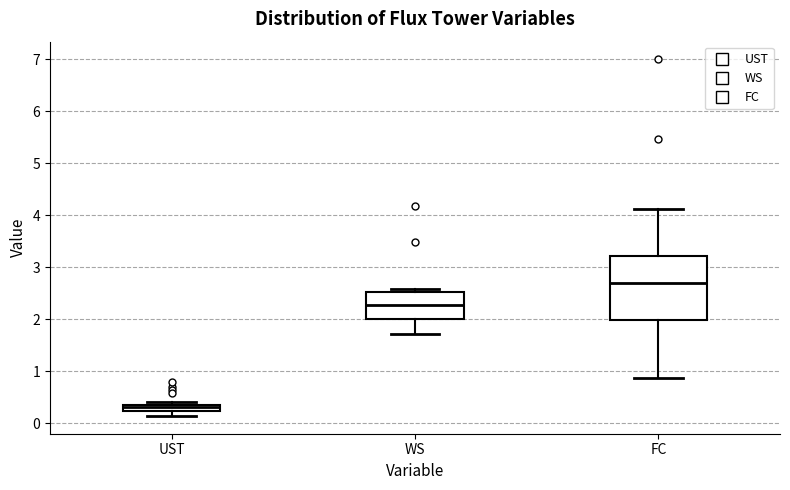

Which box has the highest median line?

FC